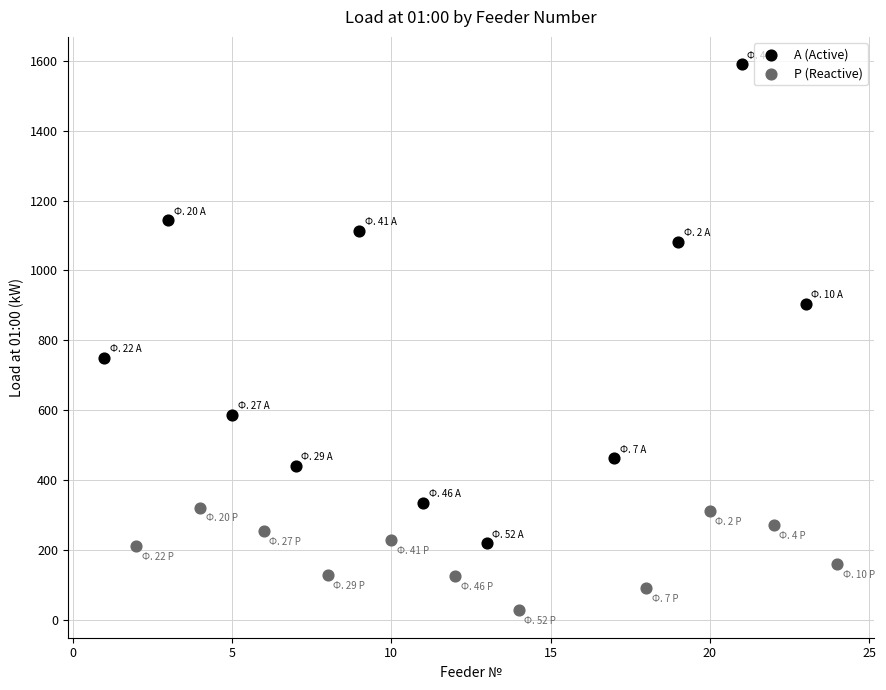

Which series contains the highest Y value?

А (Active)